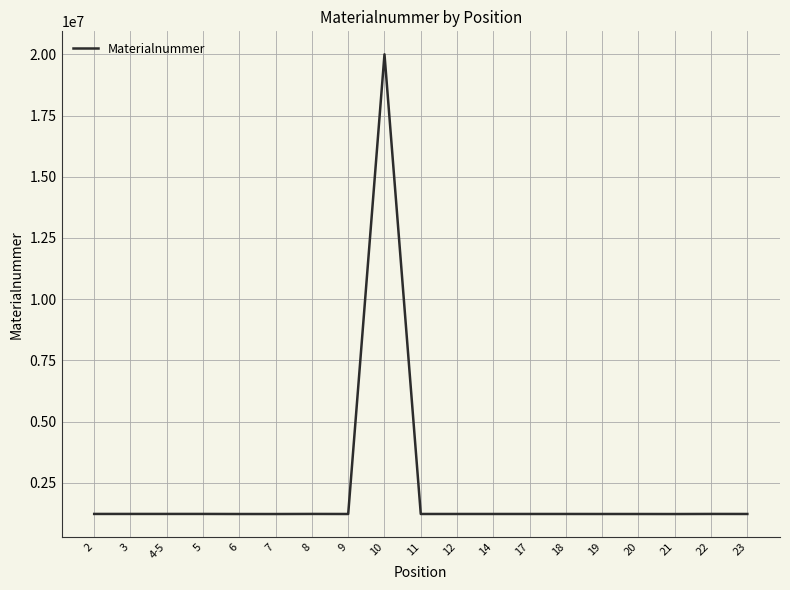

Which has a higher value, 18 or 10?

10